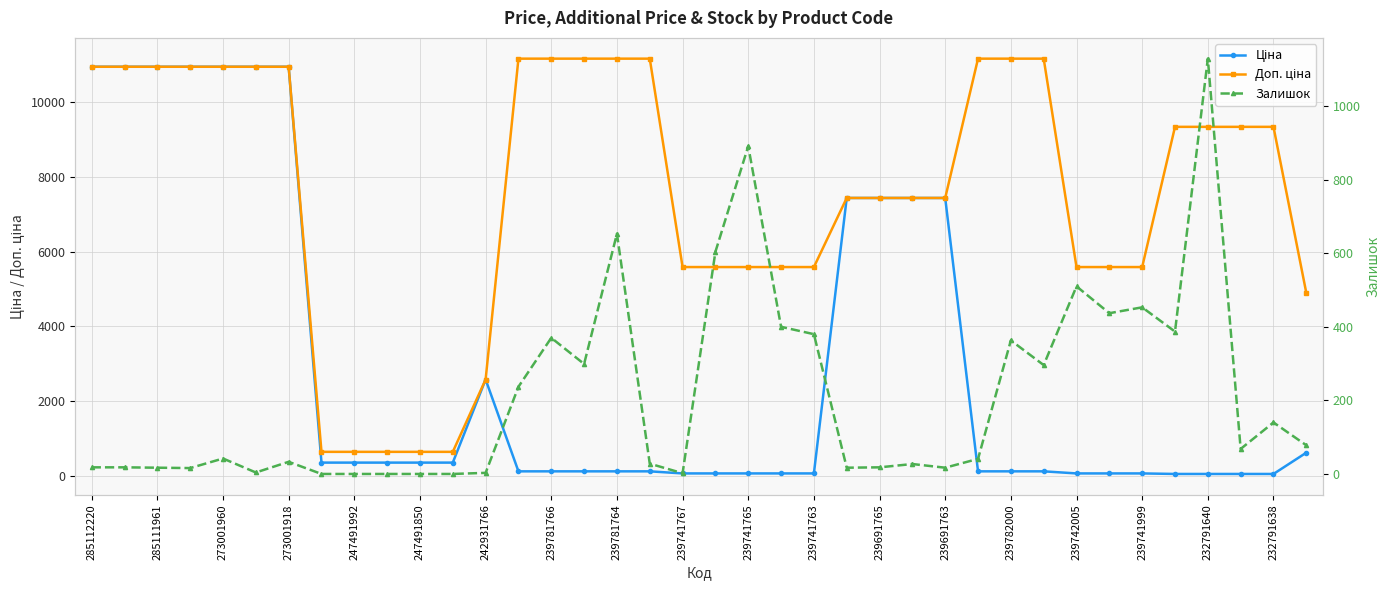

How many data points in Залишок are less than 42?

19